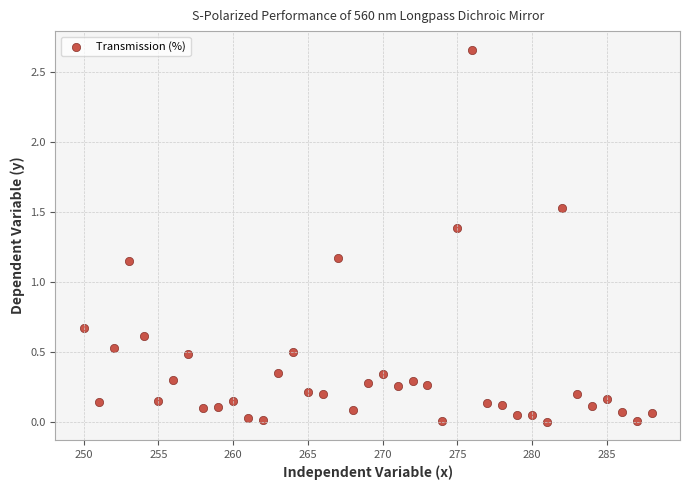

What is the range of X values (max minus min)?

38.0